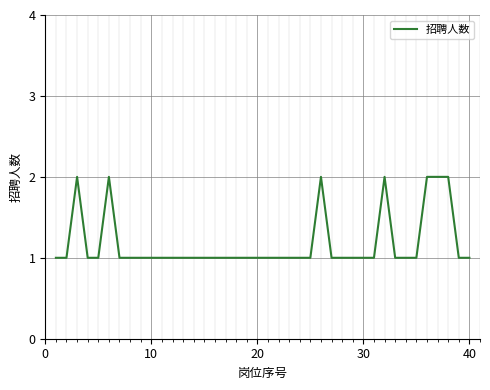

Reading left to right, what are all the values shown in this chart?

1	1	2	1	1	2	1	1	1	1	1	1	1	1	1	1	1	1	1	1	1	1	1	1	1	2	1	1	1	1	1	2	1	1	1	2	2	2	1	1